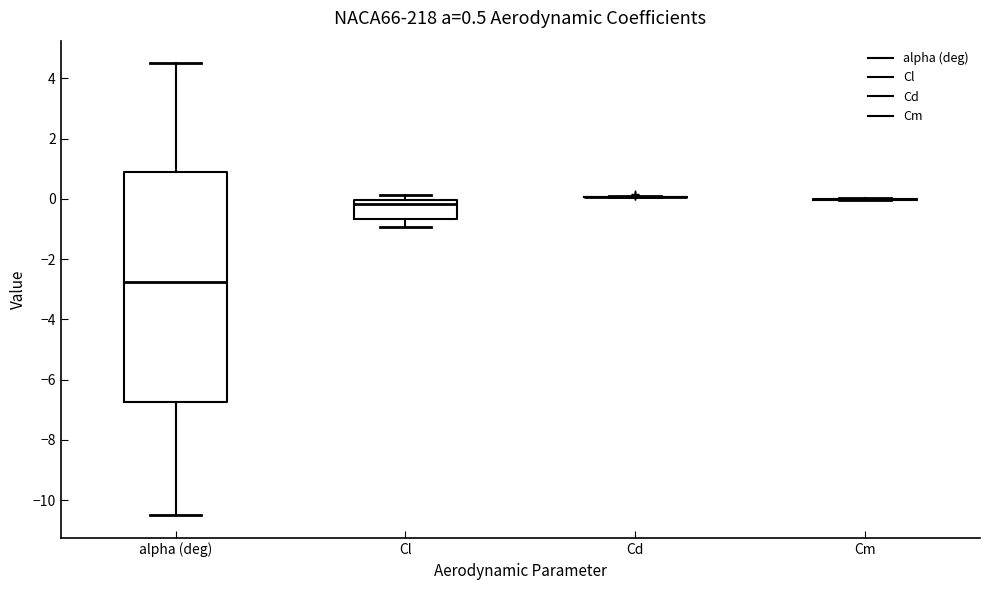

Which box is the tallest, from its lower edge to its upper edge?

alpha (deg)